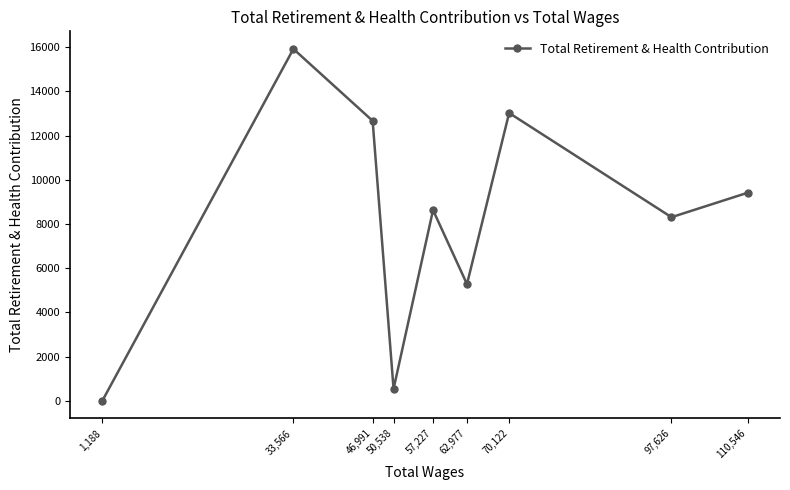

Reading left to right, list all the values displayed in this chart.

1,188=0	33,566=15917	46,991=12665	50,538=541	57,227=8627	62,977=5280	70,122=13020	97,626=8306	110,546=9413